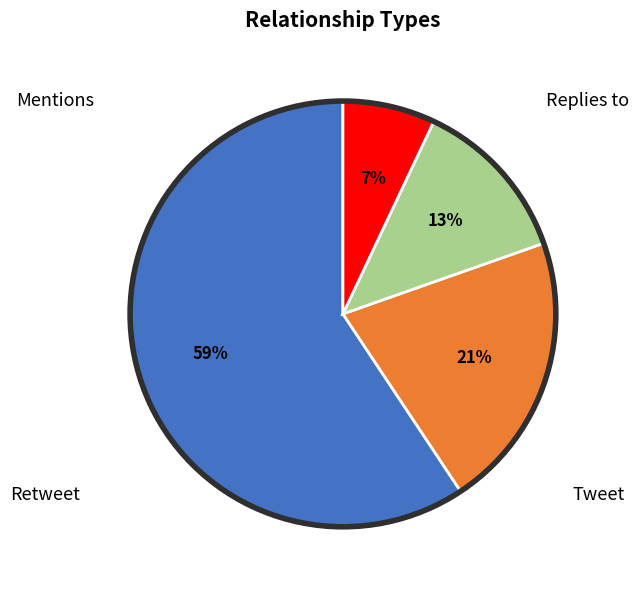

How many segments does this pie chart have?

4